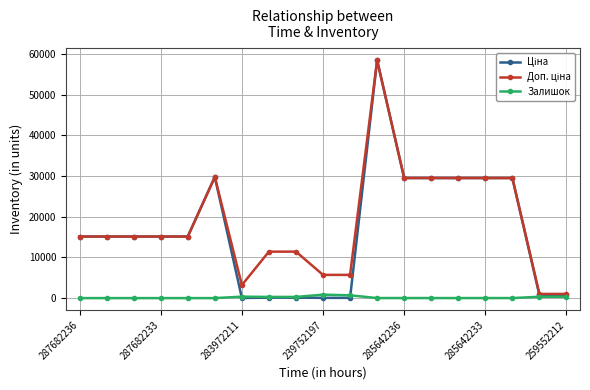

True or false: Залишок has more than 0 points higher than both neighbors.

True